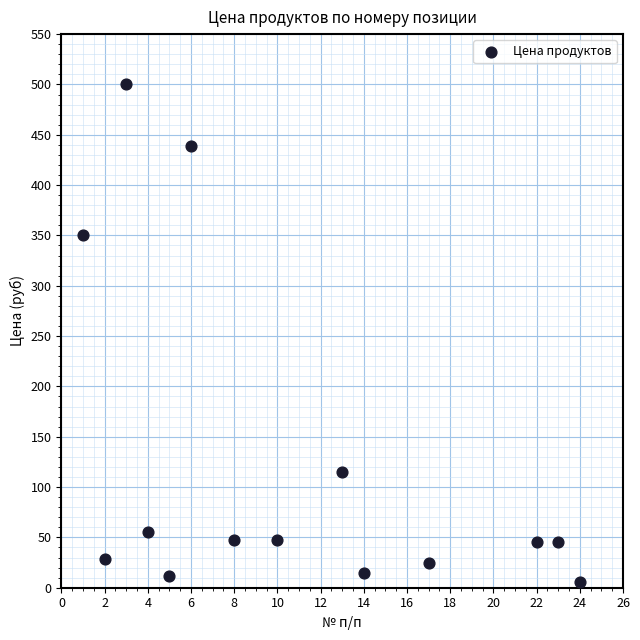

What Y value in the scatter plot is closest to 252?

350.0